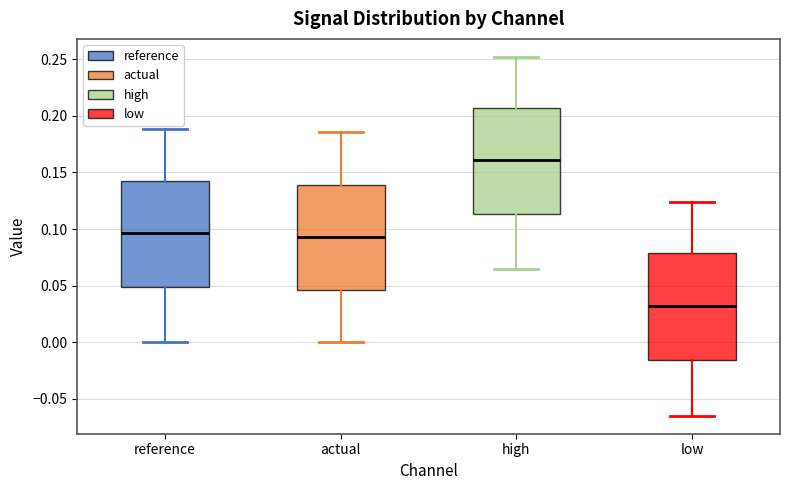

Where is the upper edge of the box for low on the y-axis? The values are not printed on the chart, so give them approximately, as read against the axis.

0.080